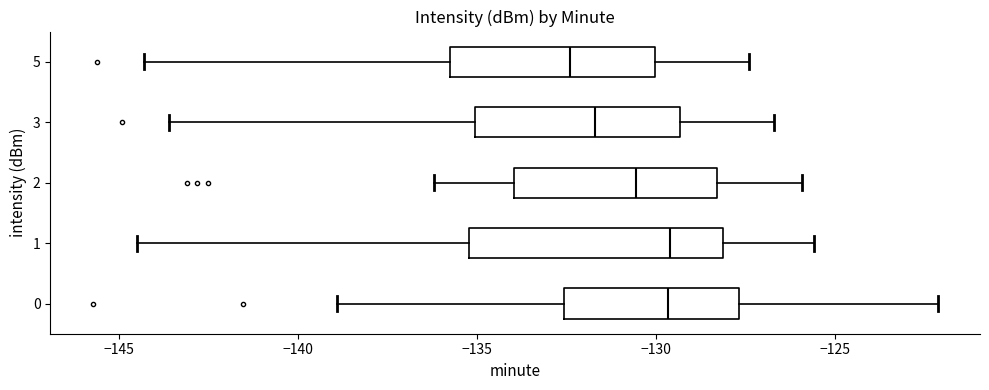

Which box is the widest, from its left edge to its right edge?

1